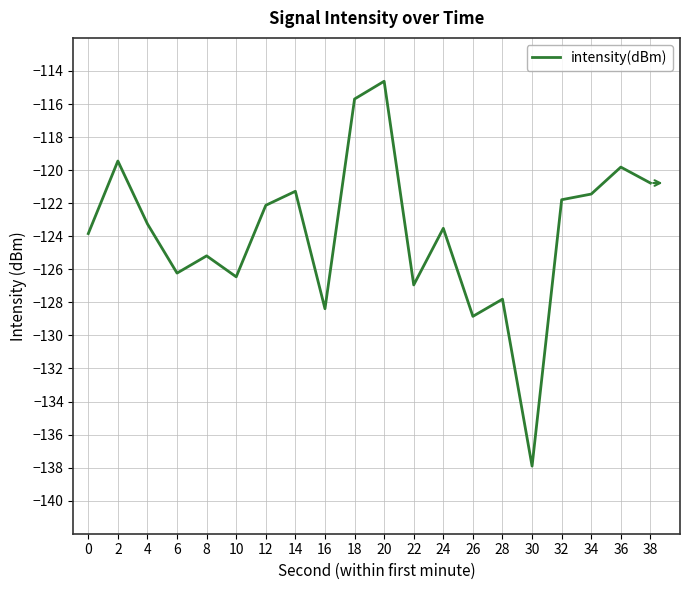

What is the difference between the values at 0 and 28?

4.0